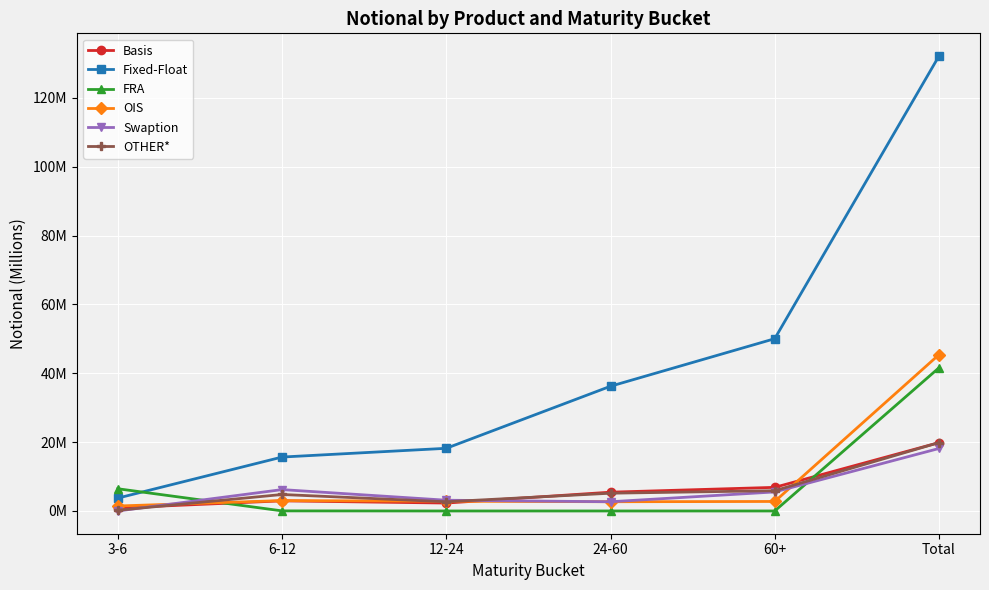

What is the sum of all OIS values?

58149238